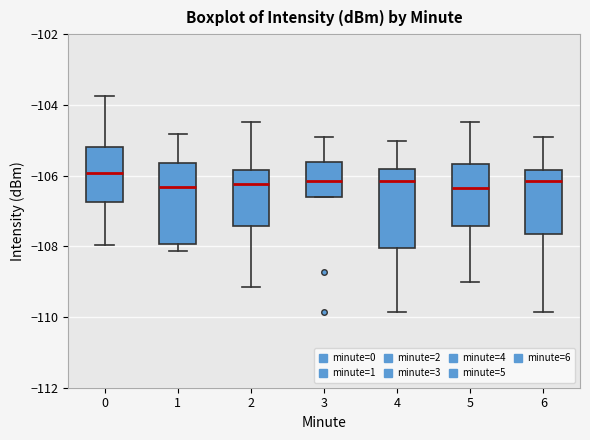

Reading left to right, transcribe this box plot: for each box, give where its median line is, the range the box spans, and where its two whiskers end, as read against the y-axis. The values are not printed on the chart, so give them approximately, as read against the axis.

0: median -106.0, box -106.8 to -105.2, whiskers -108.0 to -103.8
1: median -106.4, box -108.0 to -105.6, whiskers -108.2 to -104.8
2: median -106.2, box -107.4 to -105.8, whiskers -109.2 to -104.4
3: median -106.2, box -106.6 to -105.6, whiskers -106.6 to -104.8
4: median -106.2, box -108.0 to -105.8, whiskers -109.8 to -105.0
5: median -106.4, box -107.4 to -105.6, whiskers -109.0 to -104.4
6: median -106.2, box -107.6 to -105.8, whiskers -109.8 to -104.8